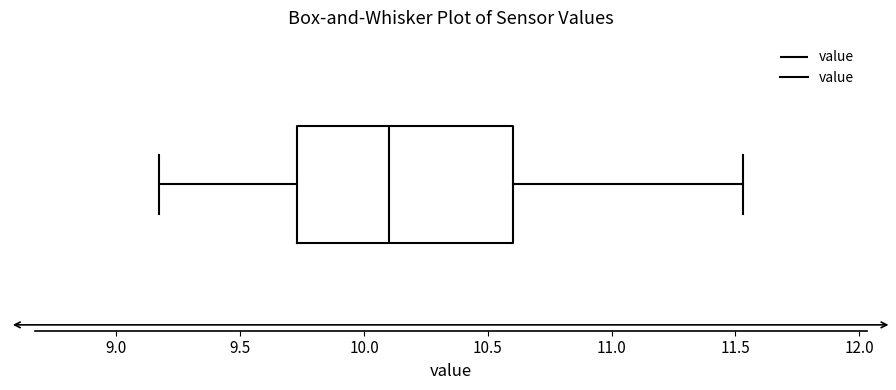

Where is the left edge of the box on the x-axis? The values are not printed on the chart, so give them approximately, as read against the axis.

9.75